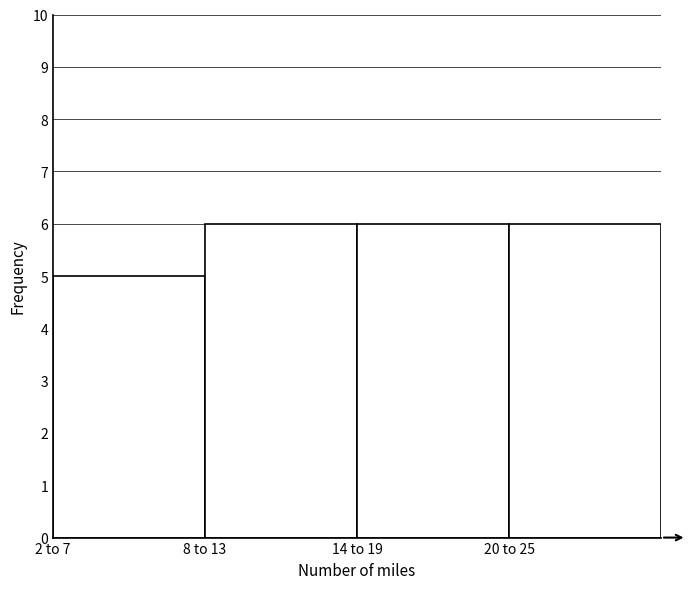

Reading left to right, extract all data points from this chart.

2 to 7=5	8 to 13=6	14 to 19=6	20 to 25=6